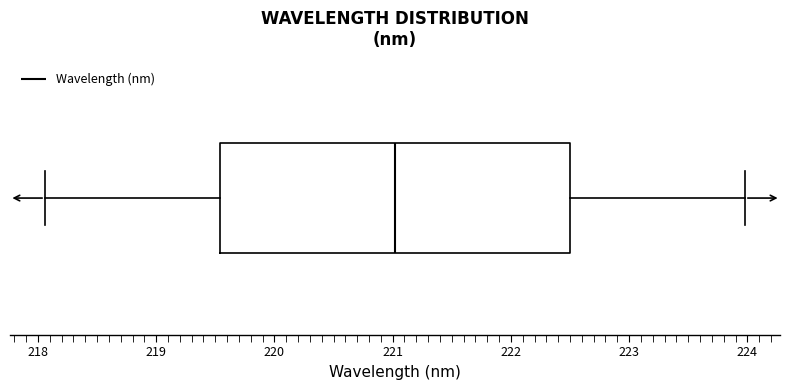

Transcribe this box plot: give where the median line is, the range the box spans, and where the two whiskers end, as read against the x-axis. The values are not printed on the chart, so give them approximately, as read against the axis.

median 221.0, box 219.5 to 222.5, whiskers 218.1 to 224.0